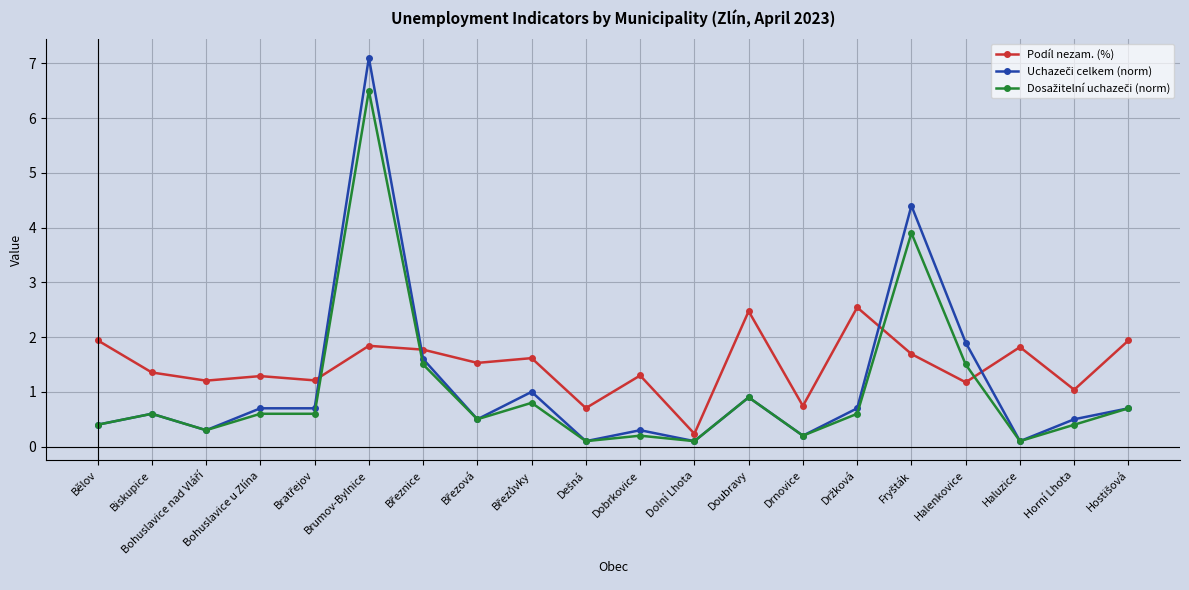

Count the number of data series in this chart.

3